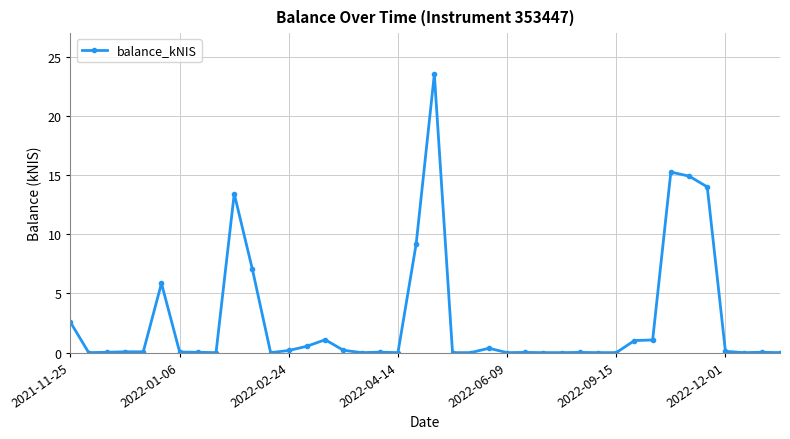

What is the difference between the maximum and second lowest values?

23.5